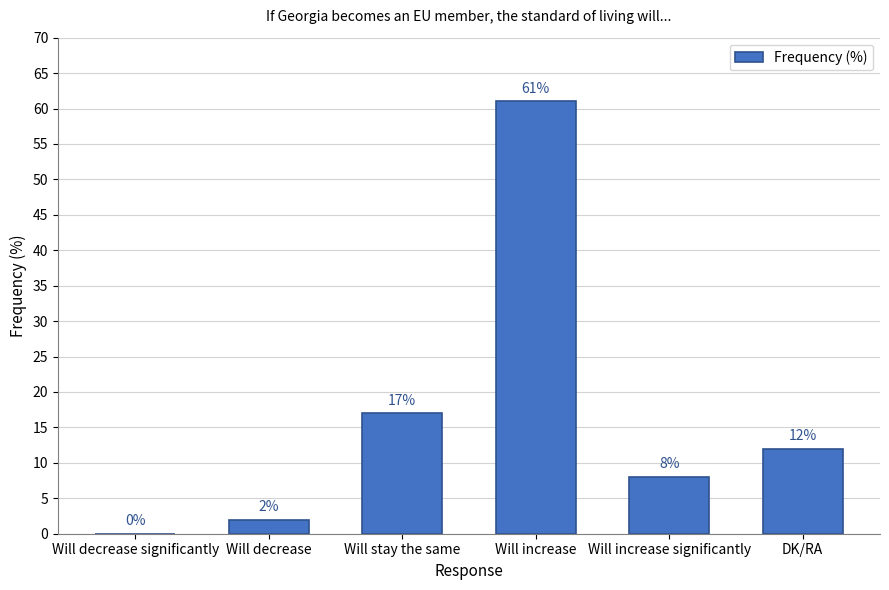

Approximately how many times larger is the value at Will increase significantly compared to DK/RA?

0.7